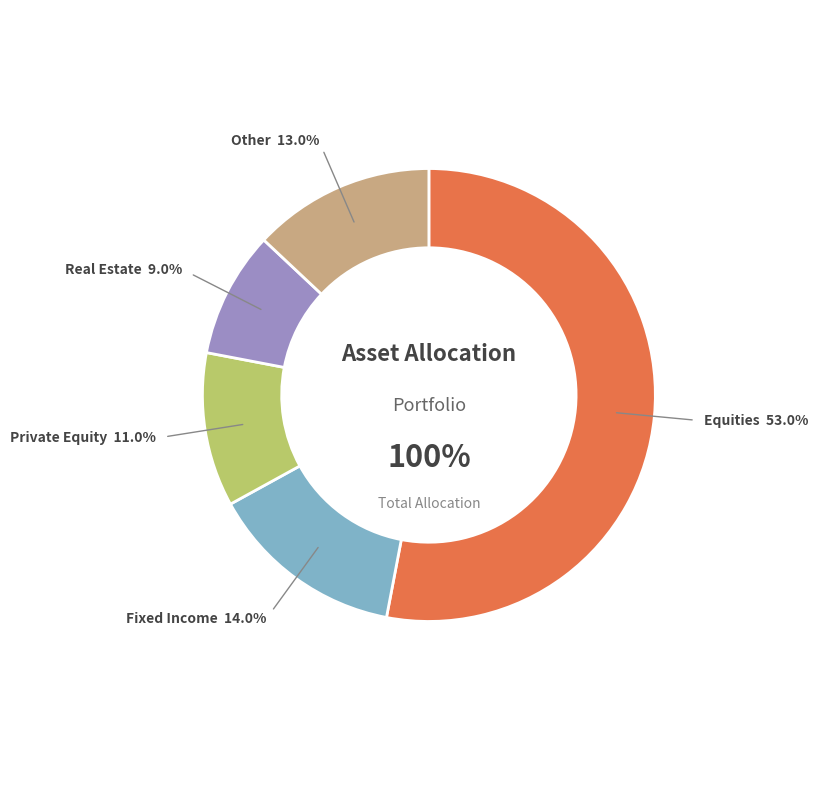

To the nearest percent, what percentage of the pie is Real Estate?

9%